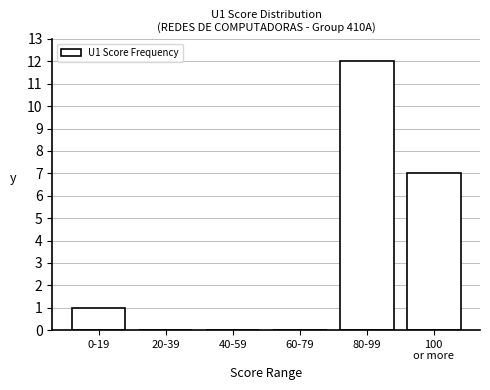

What is the sum of all values?

20